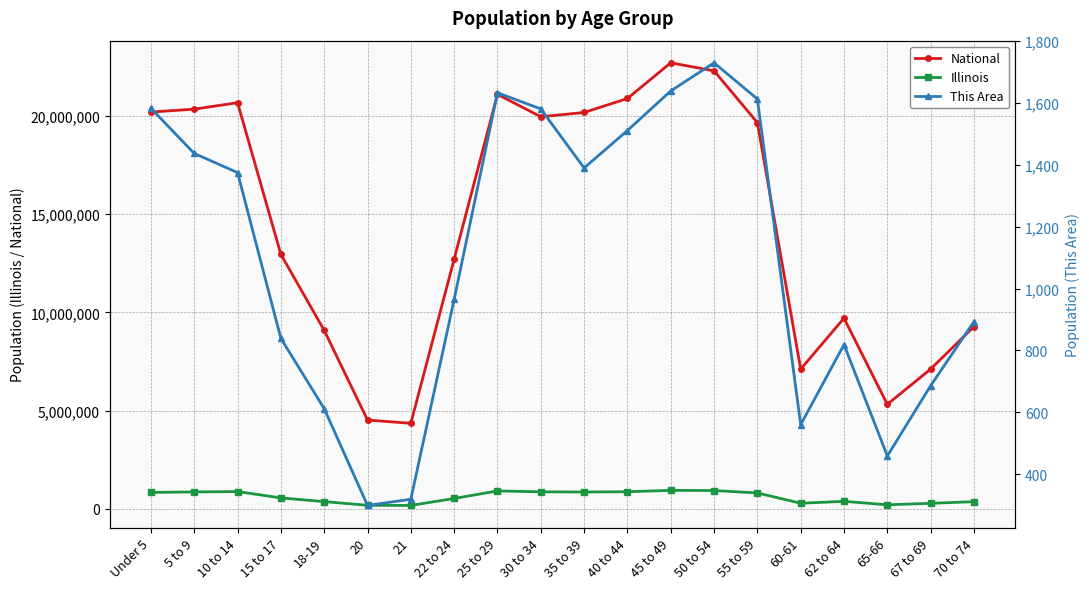

At which label does National reach its minimum?

21